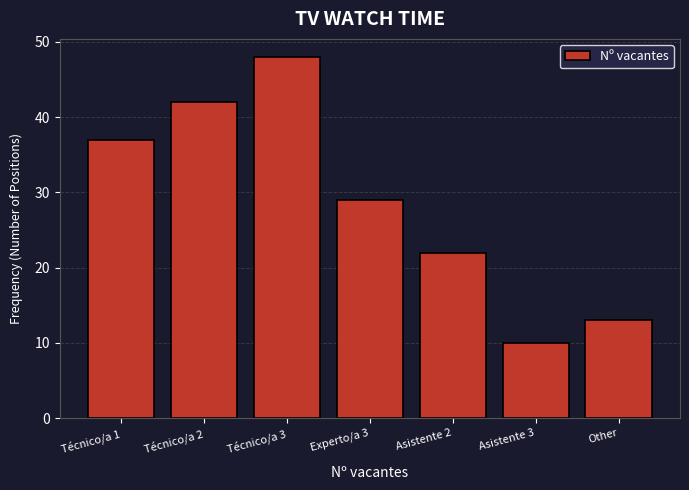

Reading left to right, extract all data points from this chart.

Técnico/a 1=37	Técnico/a 2=42	Técnico/a 3=48	Experto/a 3=29	Asistente 2=22	Asistente 3=10	Other=13